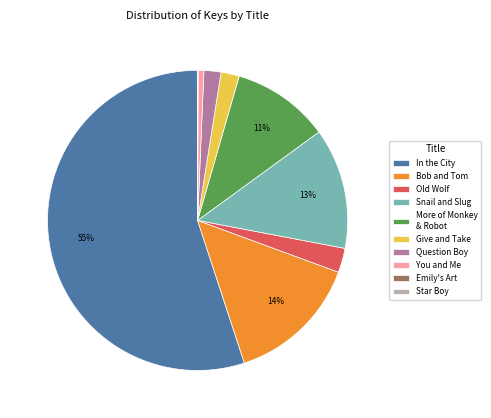

Is there any slice that represents more than half of the pie?

Yes